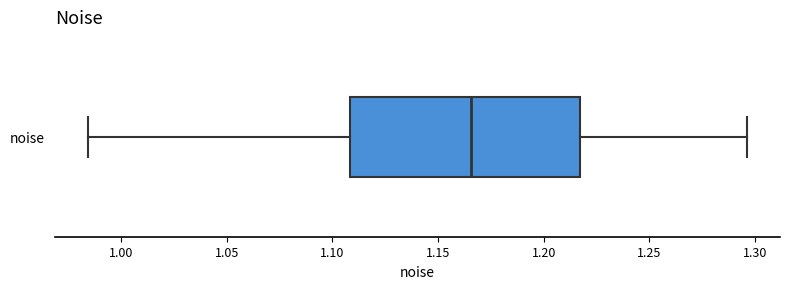

Transcribe this box plot: give where the median line is, the range the box spans, and where the two whiskers end, as read against the x-axis. The values are not printed on the chart, so give them approximately, as read against the axis.

median 1.165, box 1.110 to 1.215, whiskers 0.985 to 1.295